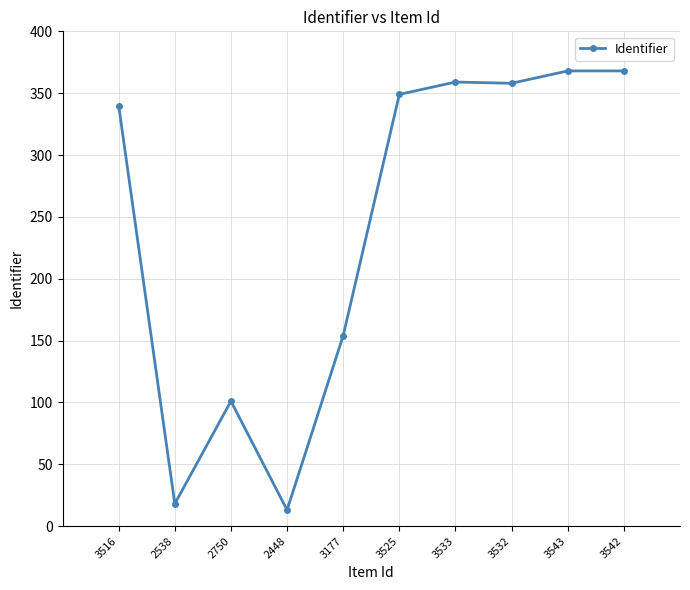

What value does the data have at 3177?

154